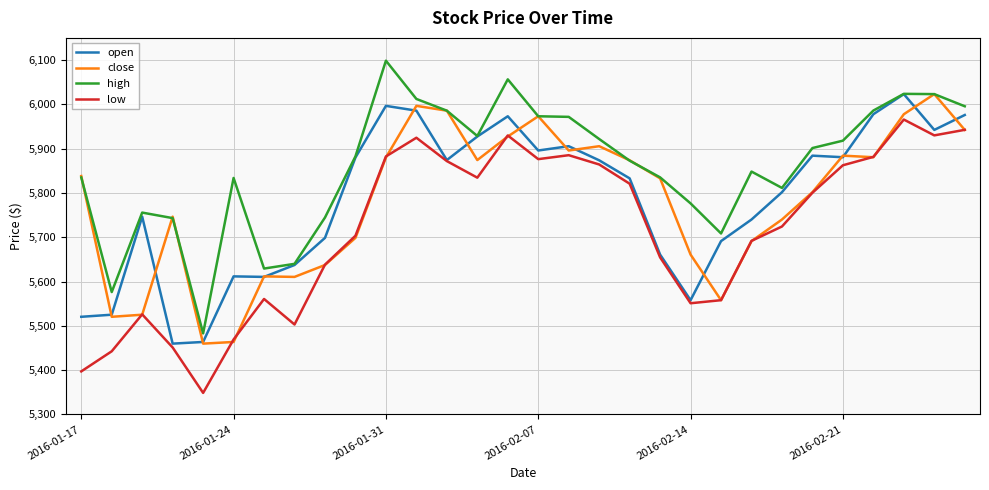

How many interior local valleys does the low series have?

6